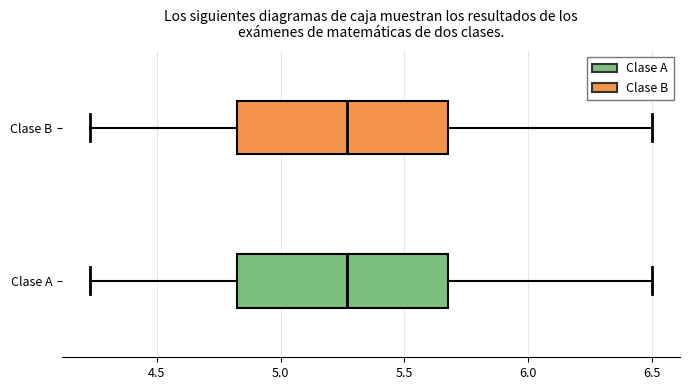

Reading bottom to top, read every box against the x-axis: the position of its median line, the range the box covers, and the ends of its whiskers. The values are not printed on the chart, so give them approximately, as read against the axis.

Clase A: median 5.25, box 4.80 to 5.70, whiskers 4.25 to 6.50
Clase B: median 5.25, box 4.80 to 5.70, whiskers 4.25 to 6.50